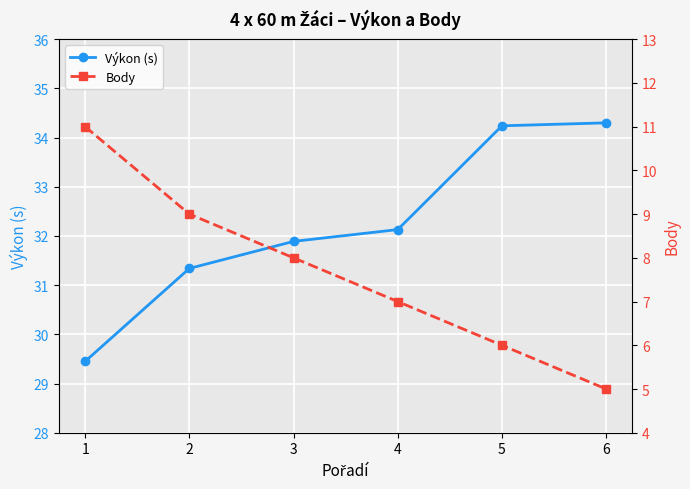

How many values in the Body series exceed 8?

2